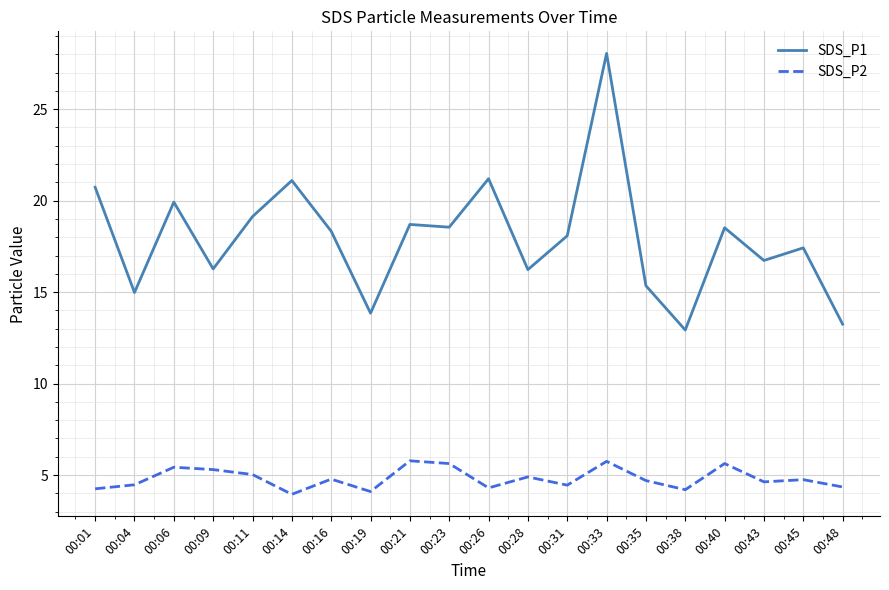

At which label does SDS_P1 first exceed 18?

00:01